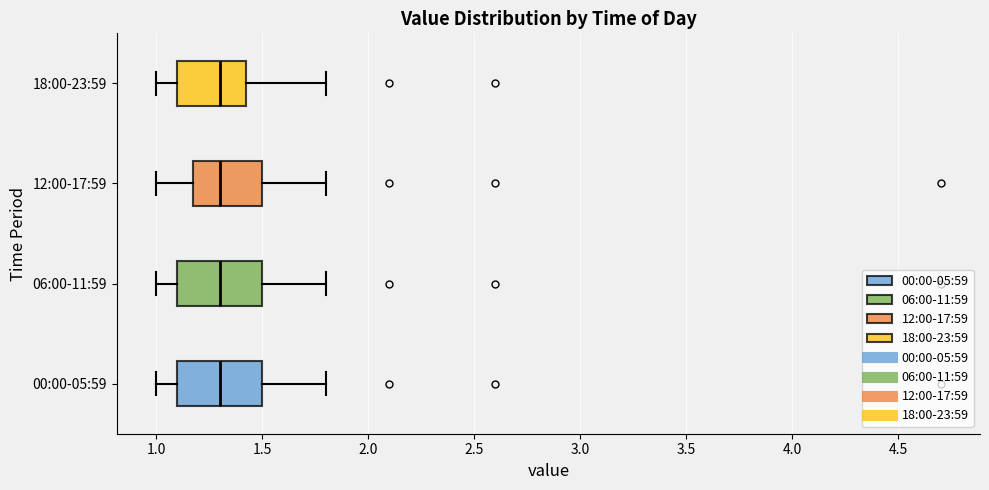

Where does the right whisker of the box for 12:00-17:59 end on the x-axis? The values are not printed on the chart, so give them approximately, as read against the axis.

1.80